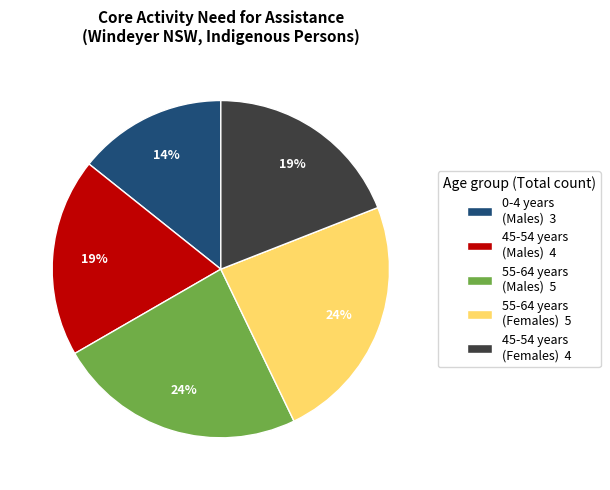

Does 55-64 years (Males) 5 represent more than half of the total?

No